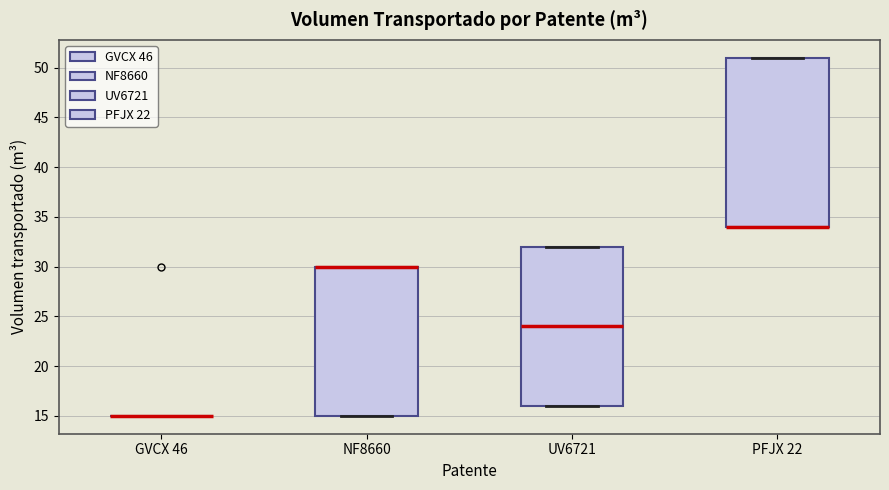

Reading left to right, transcribe this box plot: for each box, give where its median line is, the range the box spans, and where its two whiskers end, as read against the y-axis. The values are not printed on the chart, so give them approximately, as read against the axis.

GVCX 46: box collapsed to a line at 15, whiskers 15 to 15
NF8660: median 30 (drawn on the box's upper edge), box 15 to 30, whiskers 15 to 30
UV6721: median 24, box 16 to 32, whiskers 16 to 32
PFJX 22: median 34 (drawn on the box's lower edge), box 34 to 51, whiskers 34 to 51